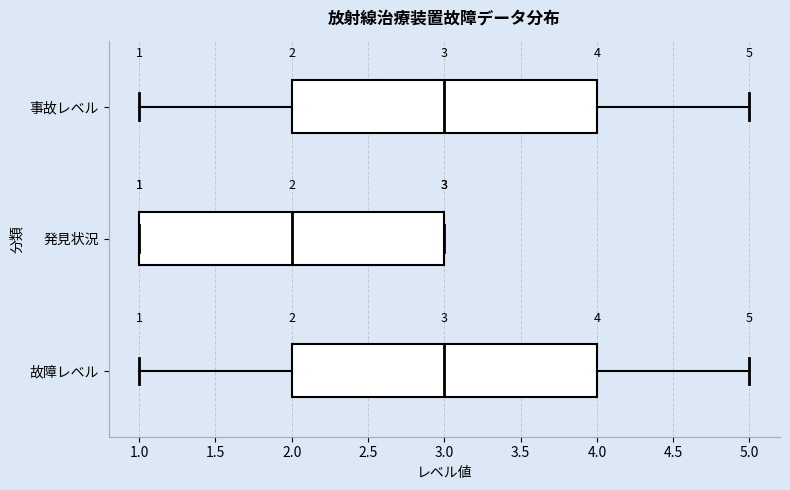

Which box has the furthest to the left median line?

発見状況